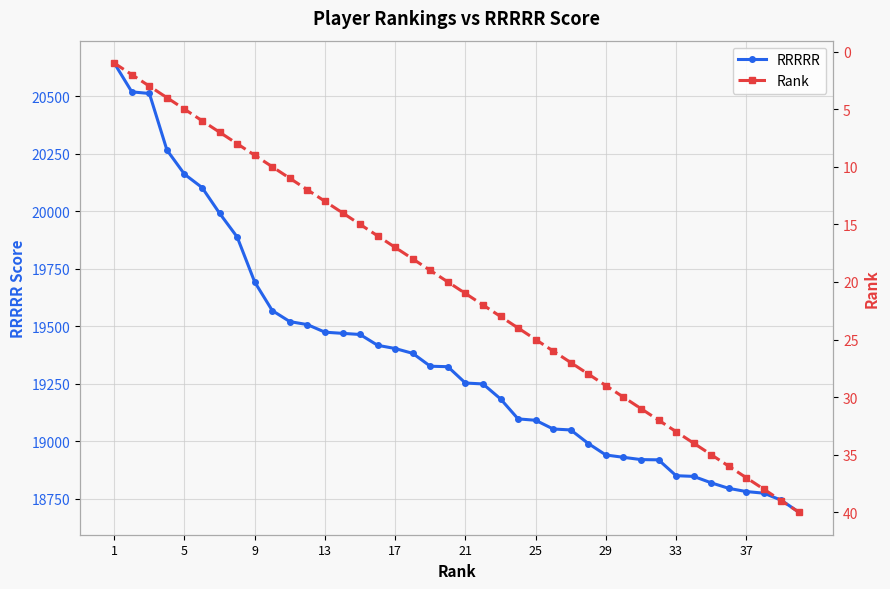

The value of RRRRR at 33 is 18851. True or false?

True